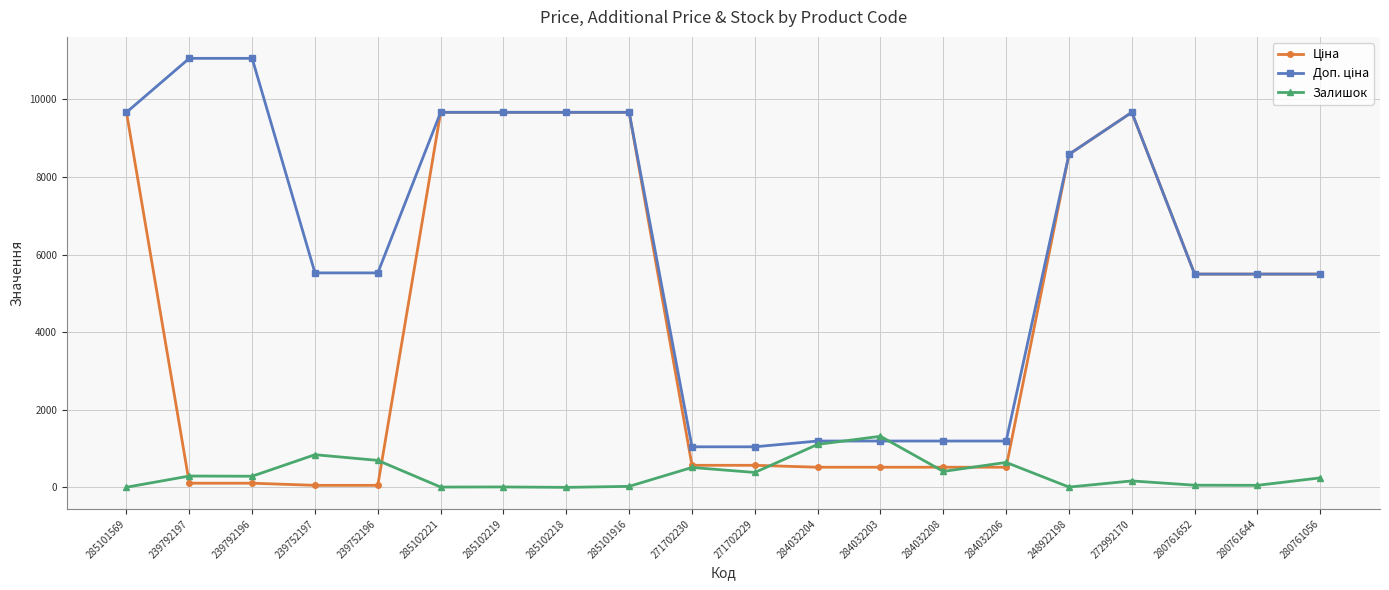

What is the spread (max minus min) of values at 284032208?

783.0